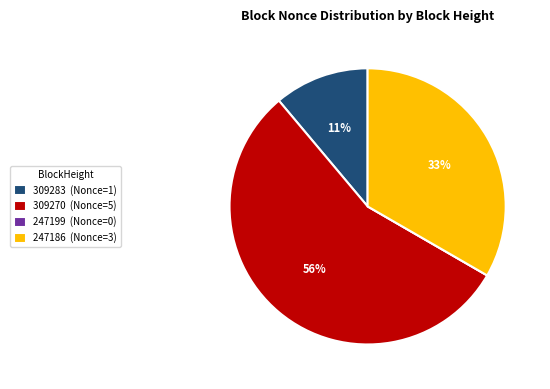

Is there any slice that represents more than half of the pie?

Yes